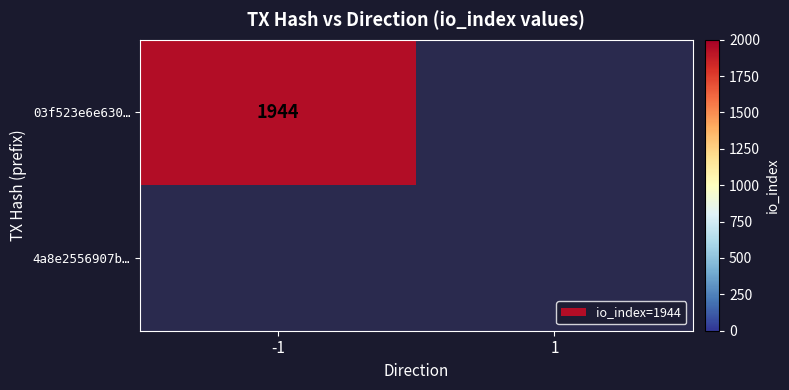

What is the difference between the maximum and minimum values in the 03f523e6e630e233a168e80051addfda84c655e series?

1945